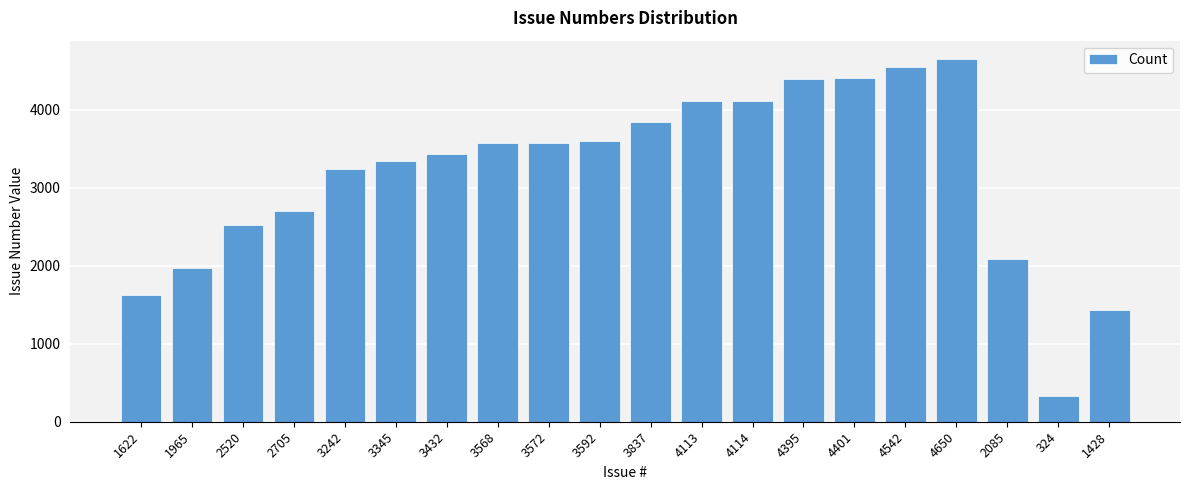

What value does the data have at 1965, to the nearest 50?

1950